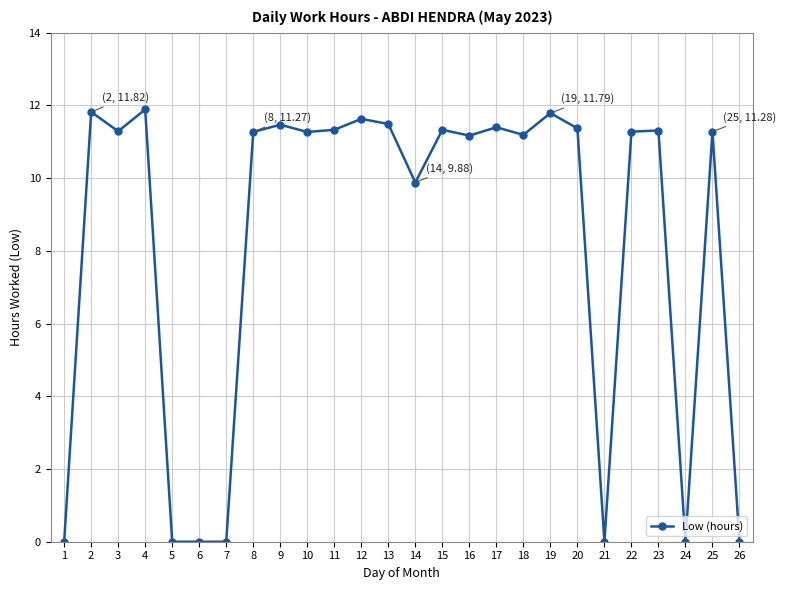

True or false: the data shows 0.0 at 7.

True